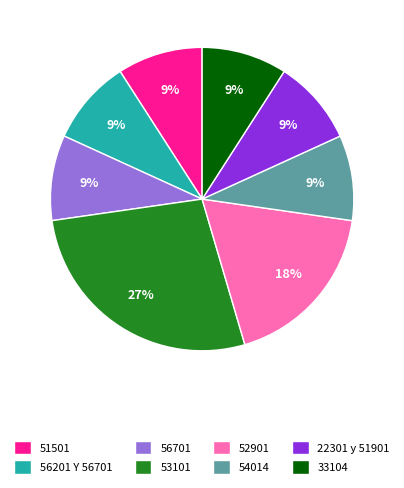

How many slices are in this pie chart?

8